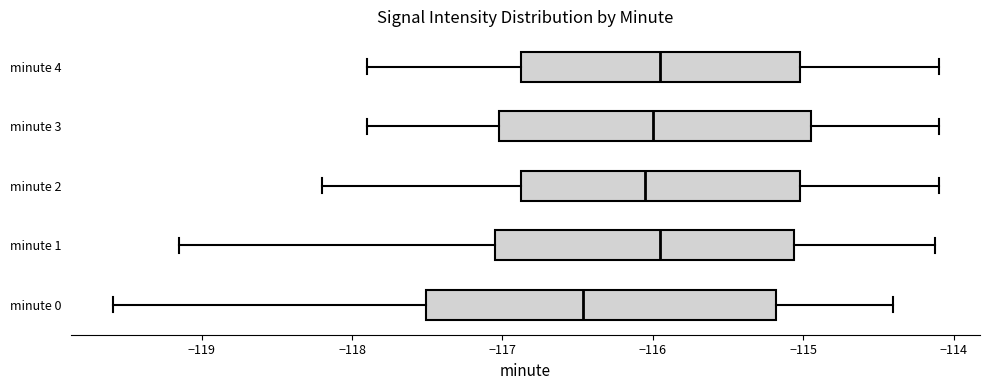

Reading bottom to top, transcribe this box plot: for each box, give where its median line is, the range the box spans, and where its two whiskers end, as read against the x-axis. The values are not printed on the chart, so give them approximately, as read against the axis.

minute 0: median -116.5, box -117.5 to -115.2, whiskers -119.6 to -114.4
minute 1: median -115.9, box -117.0 to -115.1, whiskers -119.2 to -114.1
minute 2: median -116.0, box -116.9 to -115.0, whiskers -118.2 to -114.1
minute 3: median -116.0, box -117.0 to -114.9, whiskers -117.9 to -114.1
minute 4: median -115.9, box -116.9 to -115.0, whiskers -117.9 to -114.1